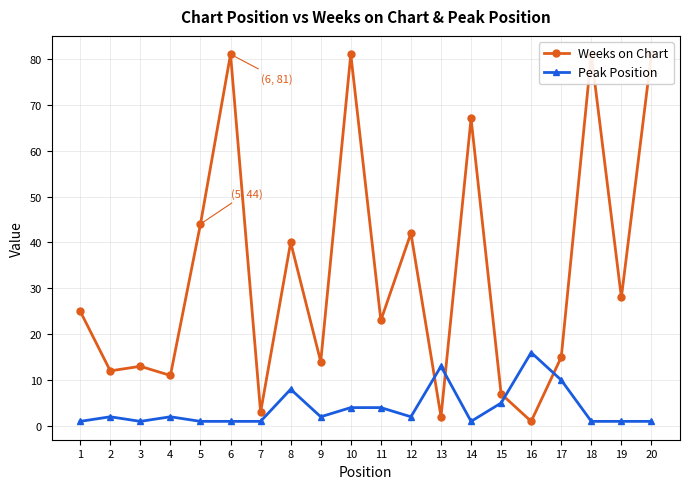

What is the sum of all Weeks on Chart values?

671